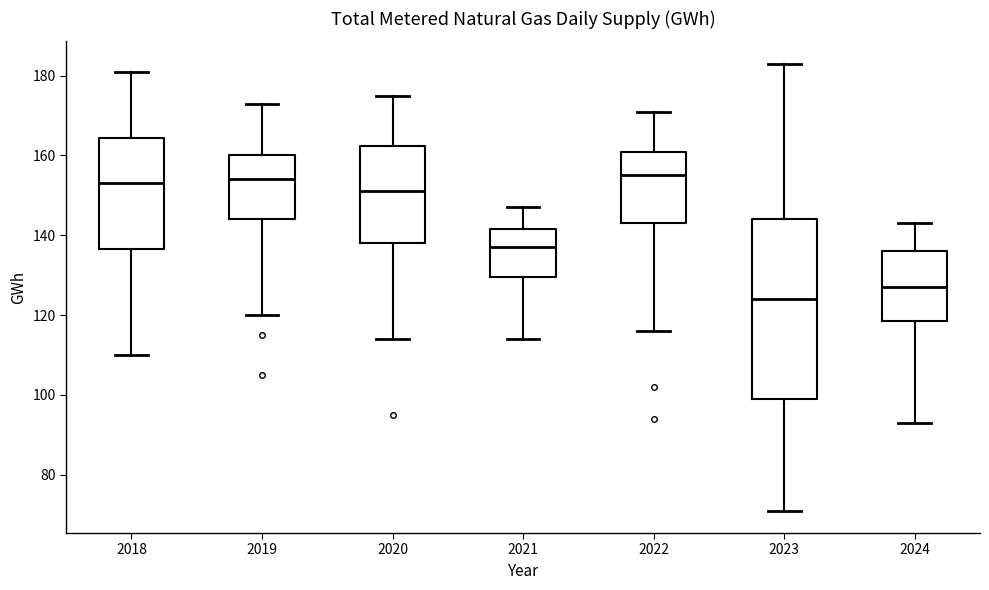

Which box's median line is the lowest?

2023